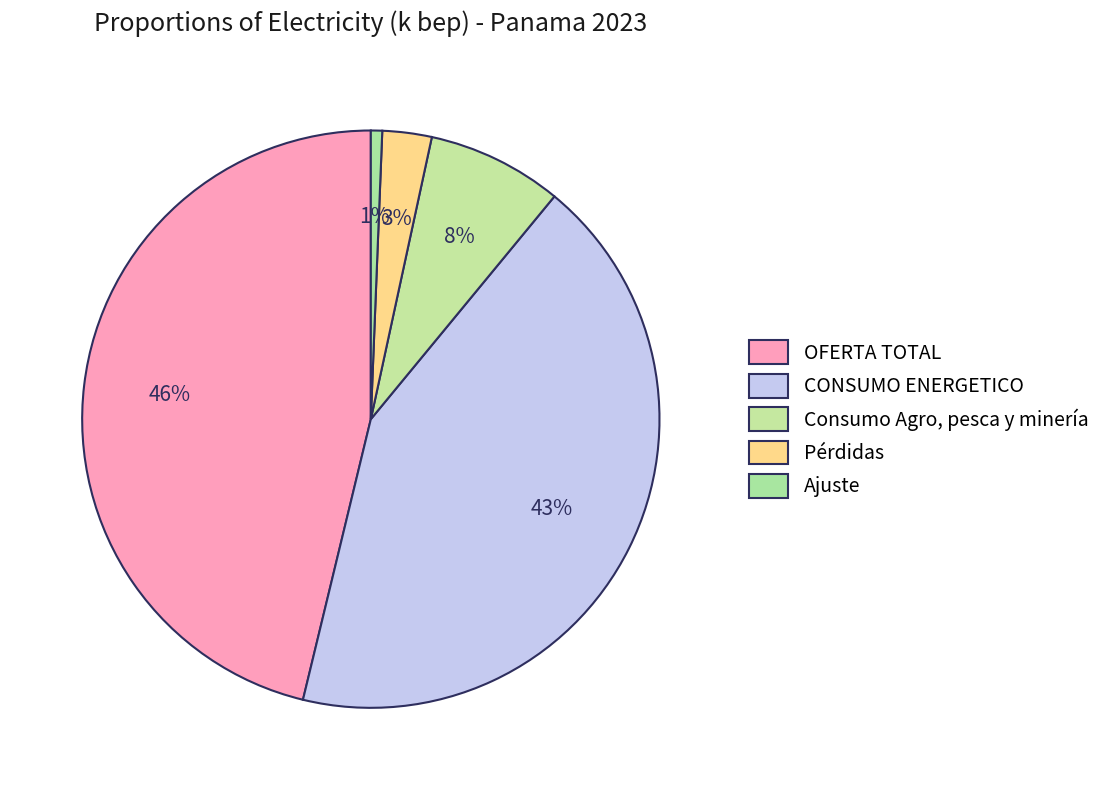

Which category has the biggest portion of the pie?

OFERTA TOTAL